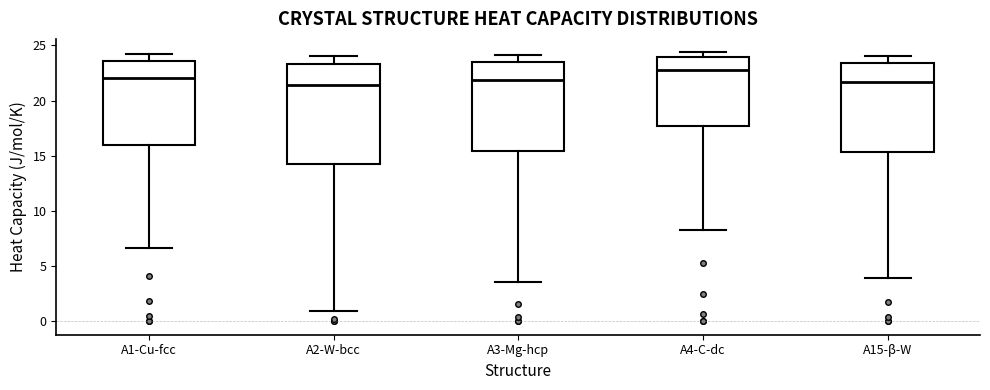

Which box has the highest median line?

A4-C-dc